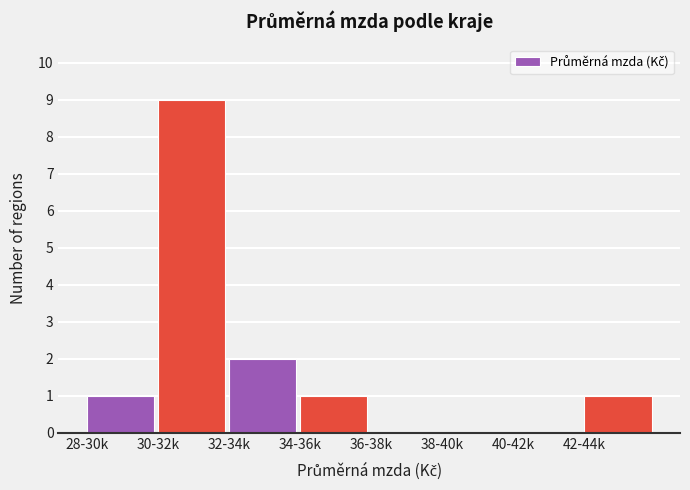

Reading left to right, extract all data points from this chart.

28-30k=1	30-32k=9	32-34k=2	34-36k=1	36-38k=0	38-40k=0	40-42k=0	42-44k=1